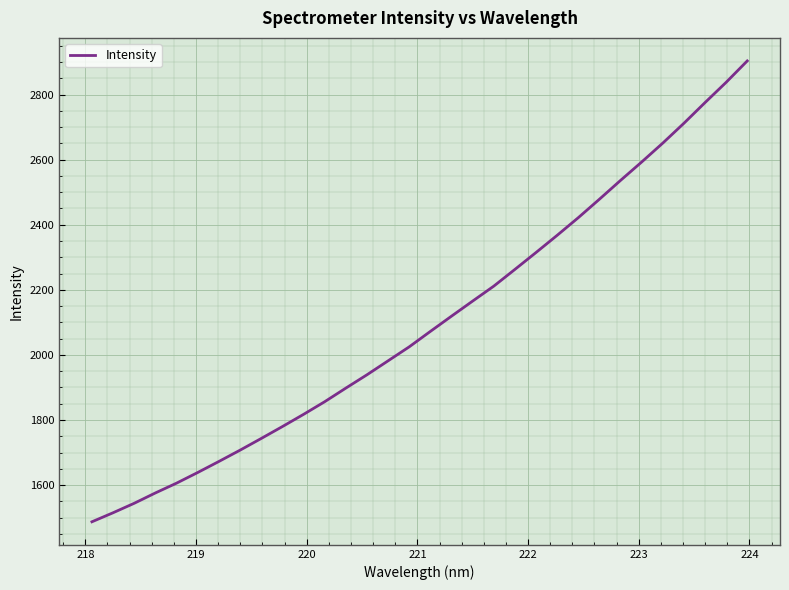

What is the greatest value displayed?

2903.2